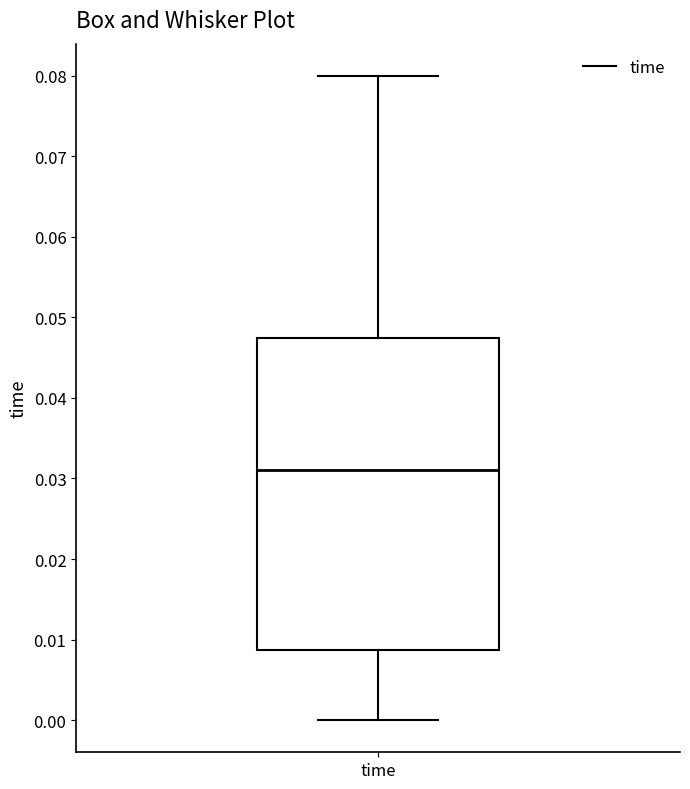

Transcribe this box plot: give where the median line is, the range the box spans, and where the two whiskers end, as read against the y-axis. The values are not printed on the chart, so give them approximately, as read against the axis.

median 0.031, box 0.009 to 0.048, whiskers 0.000 to 0.080